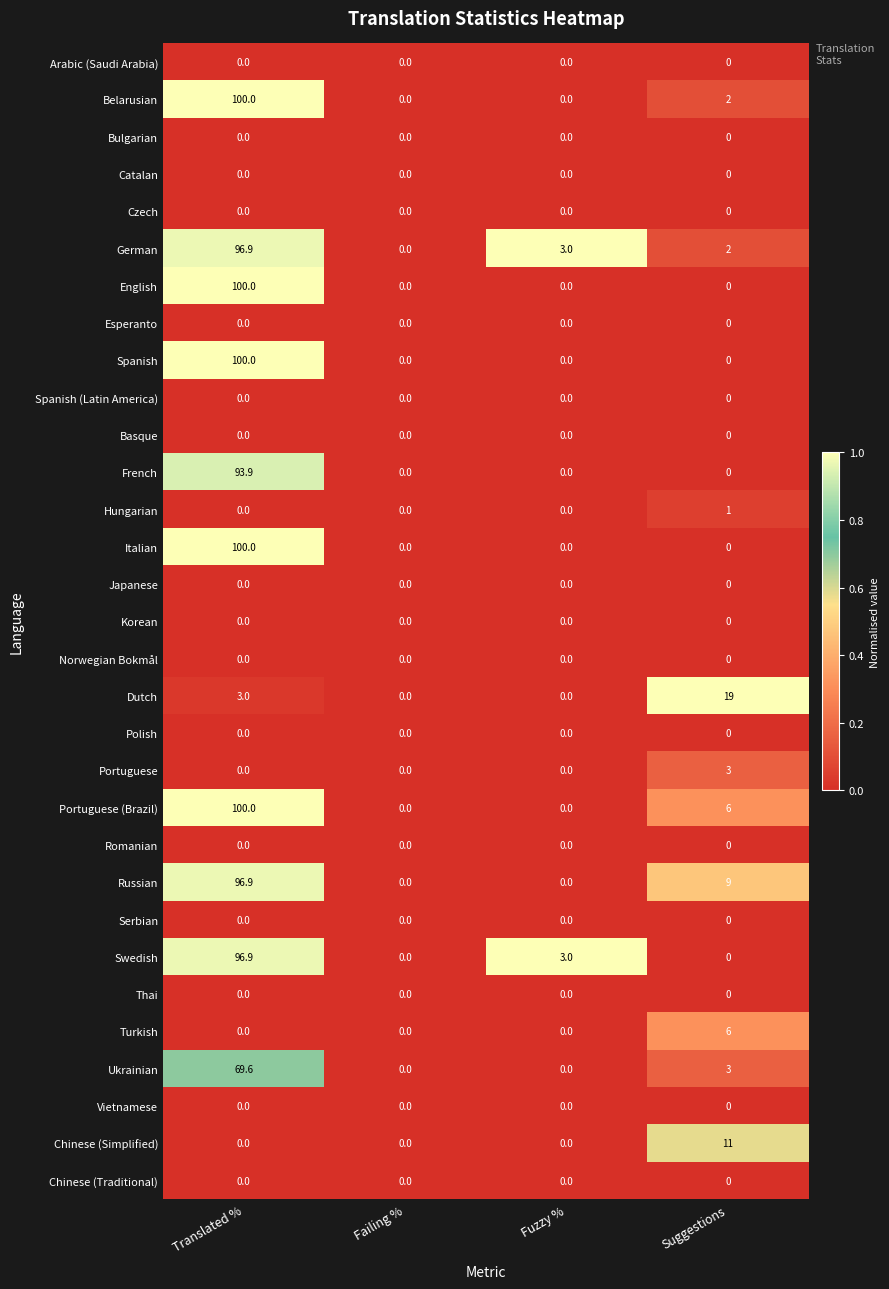

What is the spread (max minus min) of values at Suggestions?

19.0